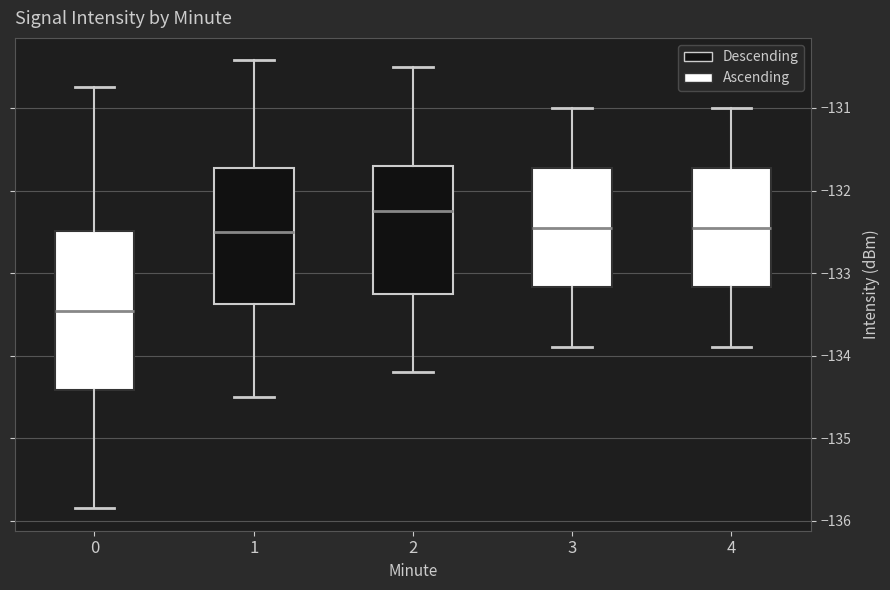

Reading left to right, transcribe this box plot: for each box, give where its median line is, the range the box spans, and where its two whiskers end, as read against the y-axis. The values are not printed on the chart, so give them approximately, as read against the axis.

0: median -133.5, box -134.4 to -132.5, whiskers -135.9 to -130.7
1: median -132.5, box -133.4 to -131.7, whiskers -134.5 to -130.4
2: median -132.2, box -133.2 to -131.7, whiskers -134.2 to -130.5
3: median -132.4, box -133.2 to -131.7, whiskers -133.9 to -131.0
4: median -132.4, box -133.2 to -131.7, whiskers -133.9 to -131.0